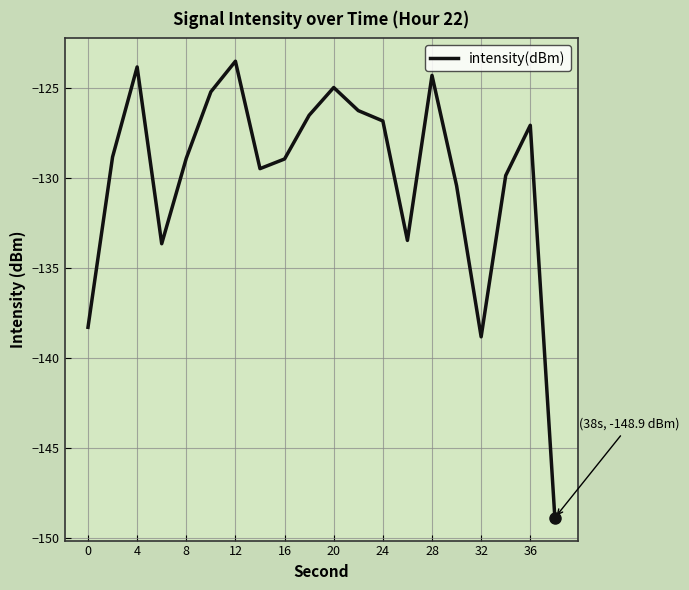

What is the greatest value displayed?

-123.5